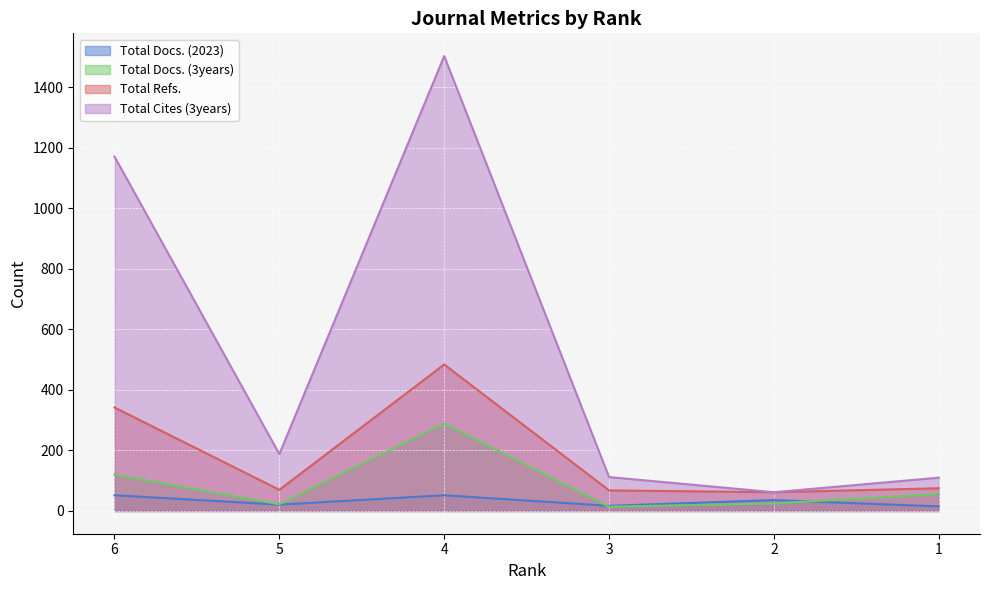

How many interior local valleys does the Total Docs. (3years) series have?

2